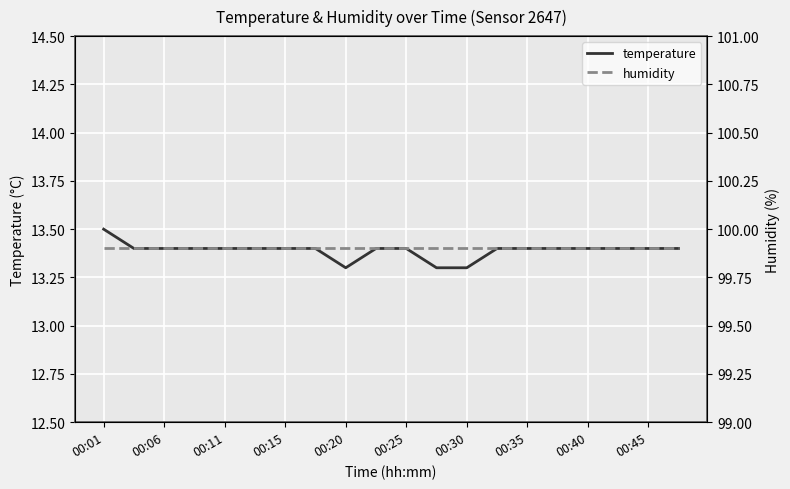

True or false: humidity and temperature intersect in this chart.

False